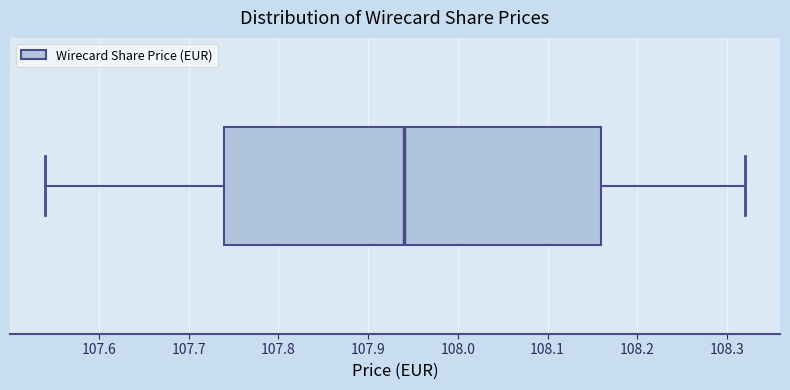

Where does the left whisker of the box end on the x-axis? The values are not printed on the chart, so give them approximately, as read against the axis.

107.54